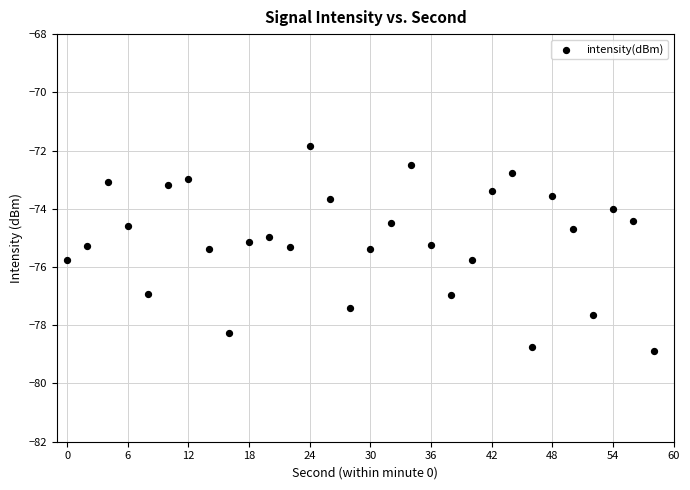

What is the range of X values (max minus min)?

58.0